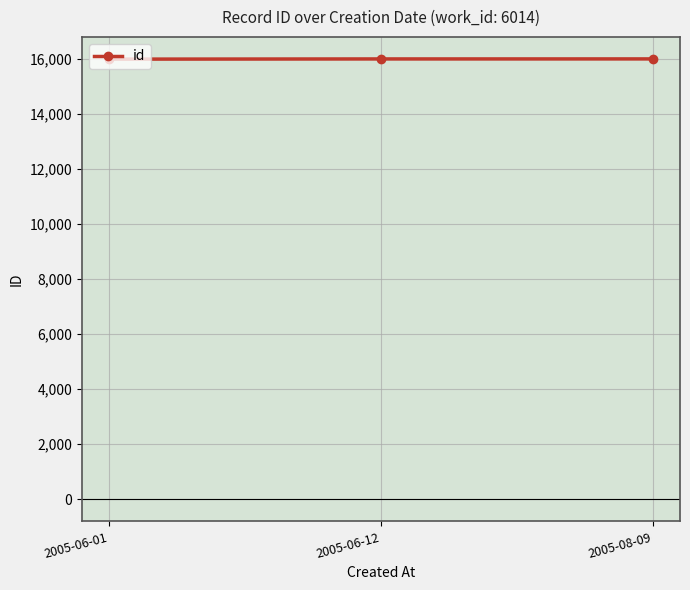

Where is the data nearest to the value 15982?

2005-06-12